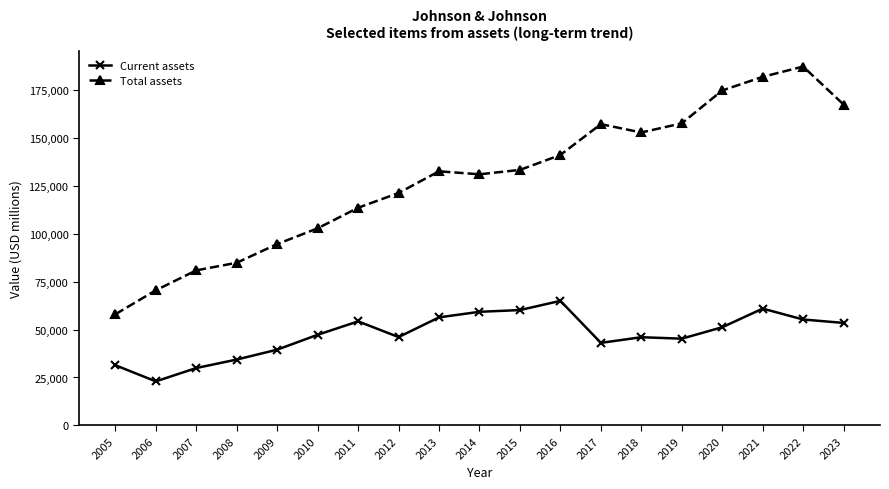

What is the value of the Current assets point at the 5th from the left?

39541